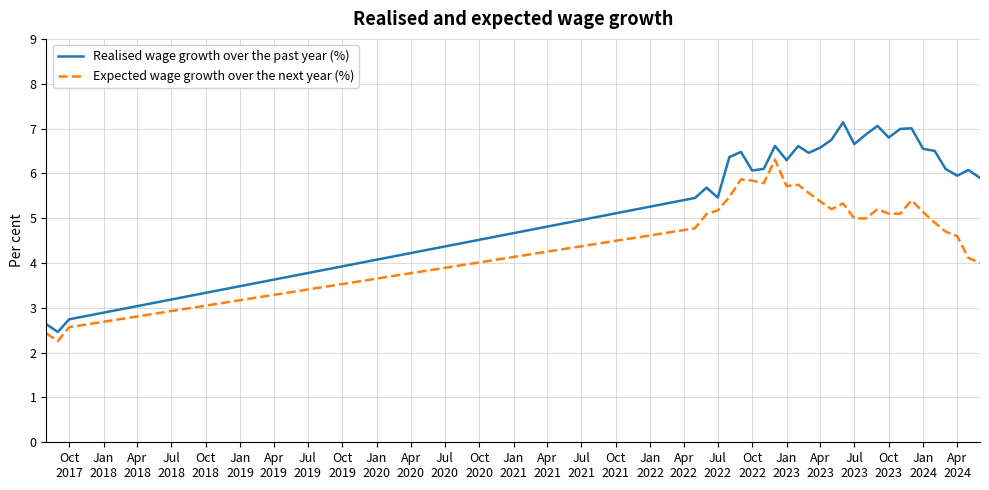

What is the minimum value shown in the chart?

2.3